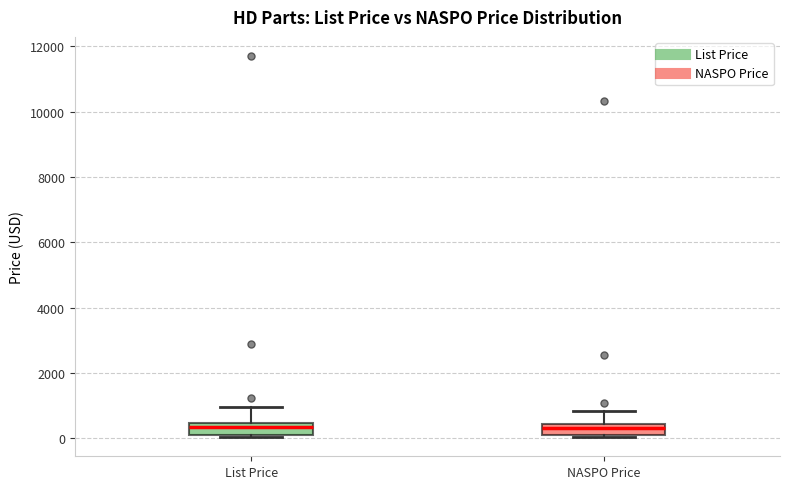

Reading left to right, read every box against the y-axis: the position of its median line, the range the box covers, and the ends of its whiskers. The values are not printed on the chart, so give them approximately, as read against the axis.

List Price: median 400 (inside the box), box 200 to 400, whiskers 0 to 1000
NASPO Price: median 400 (inside the box), box 200 to 400, whiskers 0 to 800